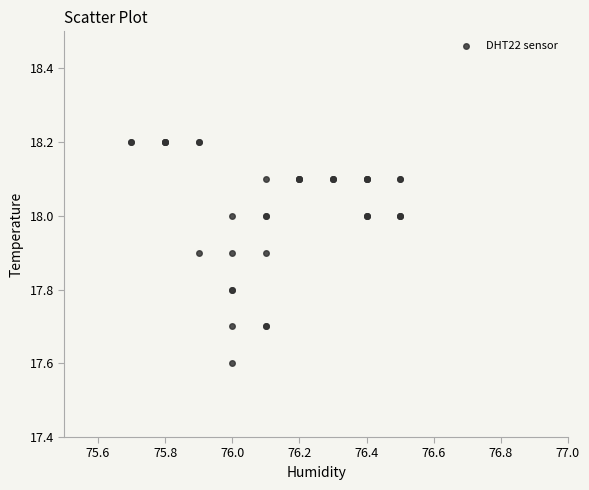

What Y value in the scatter plot is closest to 17?

17.6